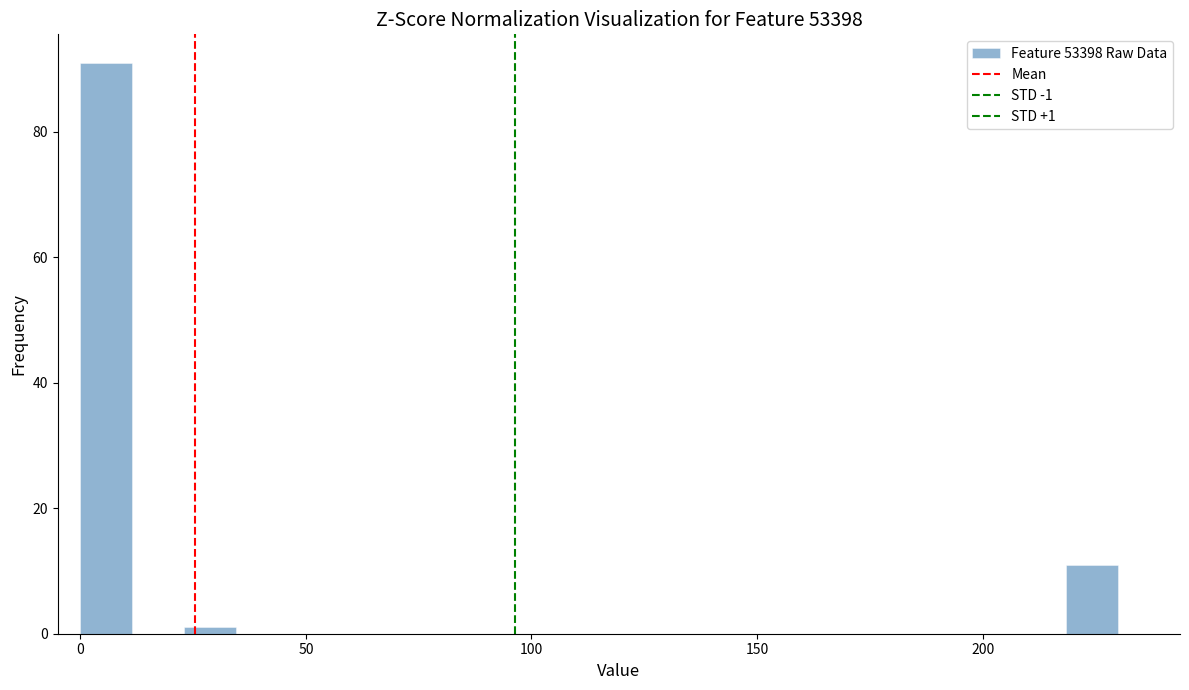

Around what value on the x-axis is the tallest bar? Give the approximate position of its centre, as read against the axis.

5